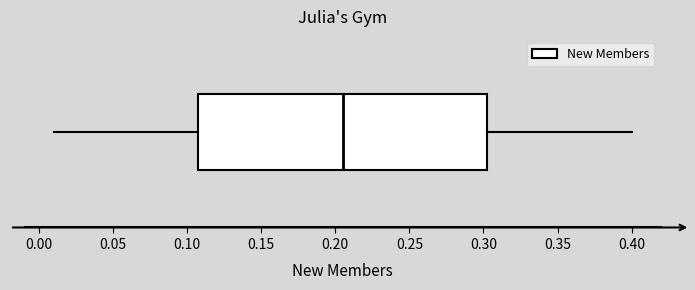

Transcribe this box plot: give where the median line is, the range the box spans, and where the two whiskers end, as read against the x-axis. The values are not printed on the chart, so give them approximately, as read against the axis.

median 0.205, box 0.110 to 0.305, whiskers 0.010 to 0.400